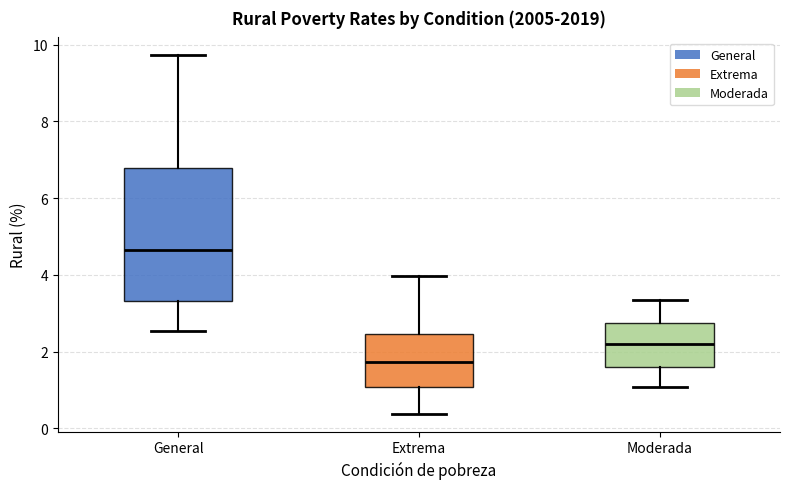

Which box has the highest median line?

General